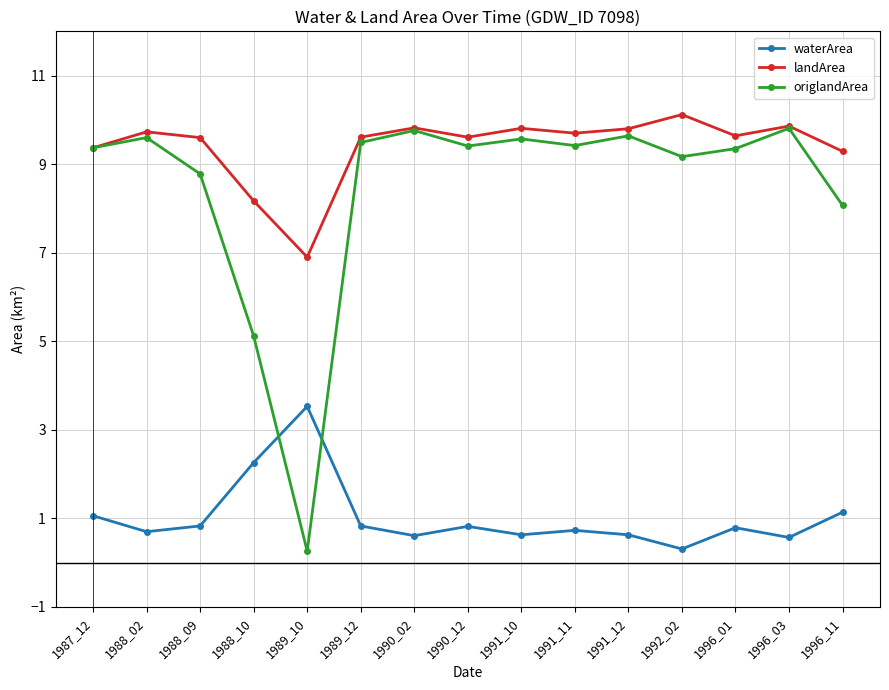

What is the approximate value of waterArea at 1989_12?

0.8